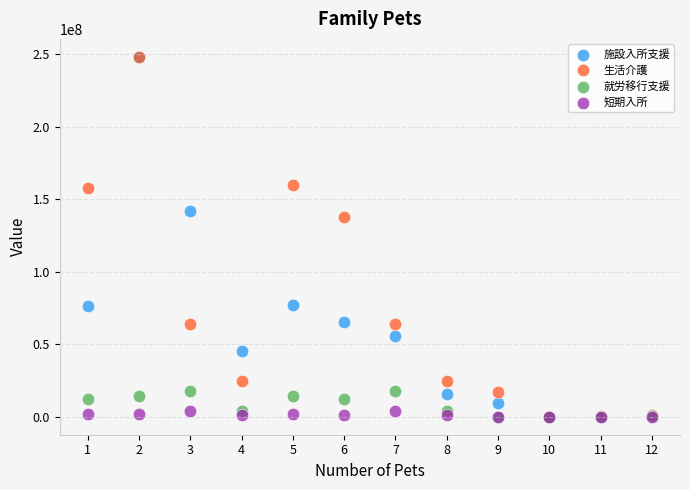

In the 生活介護 series, what Y value is closest to 124162725?

137913020